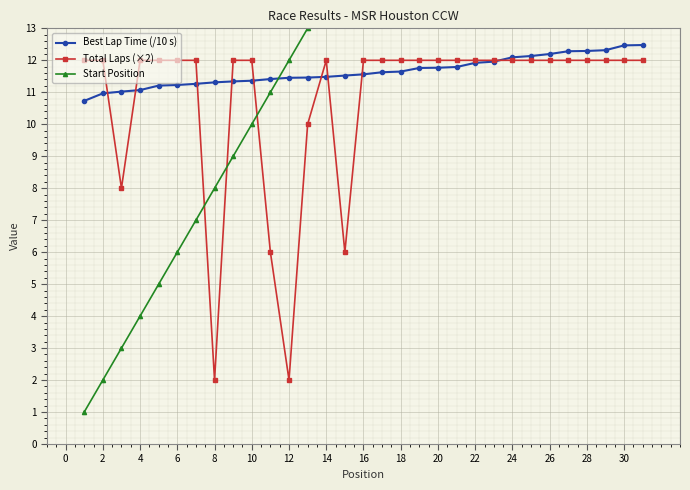

How many lines are shown in the chart?

3